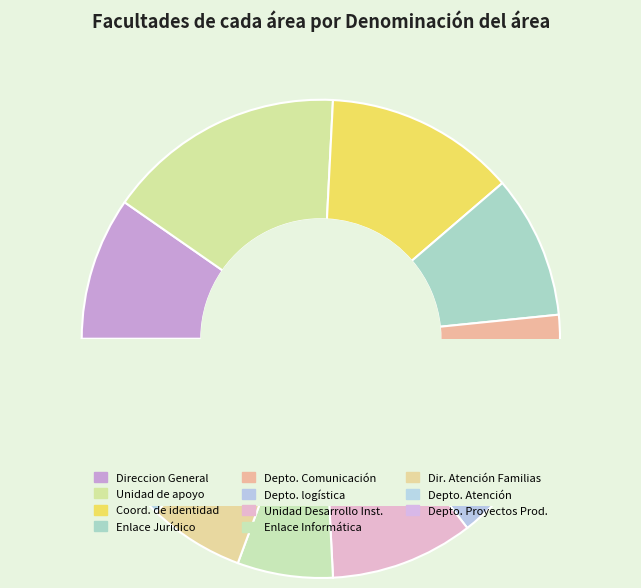

How many slices are in this pie chart?

11